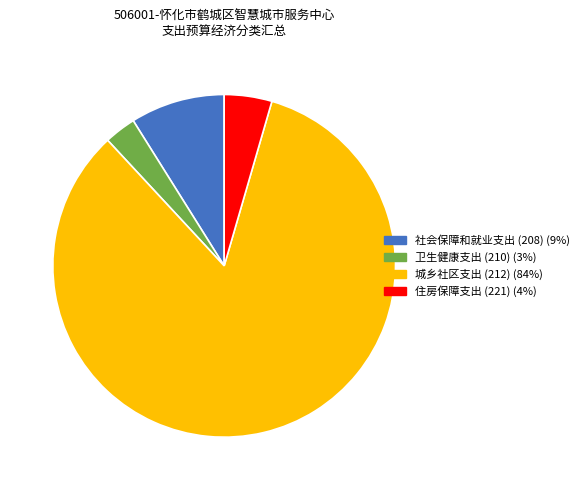

Which slice is the largest?

城乡社区支出 (212)